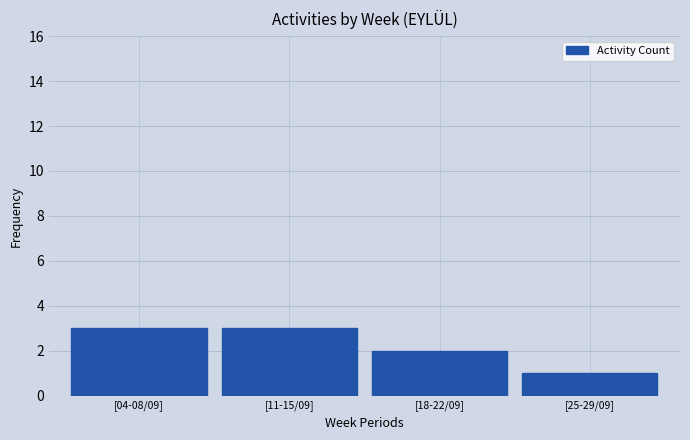

Reading left to right, transcribe all the data shown in this chart.

3	3	2	1